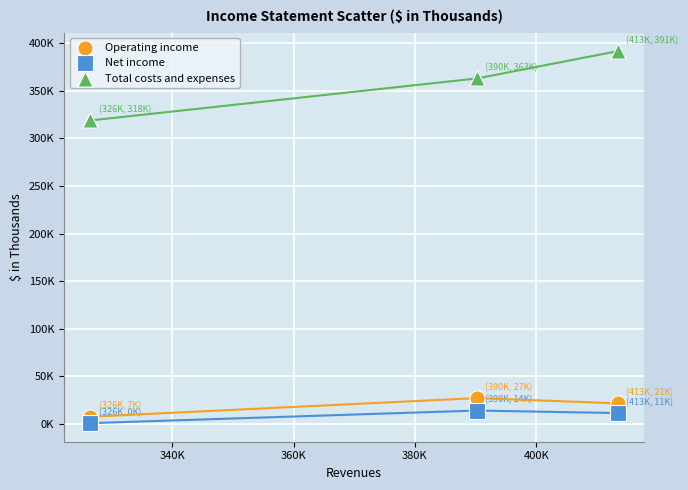

Which series reaches the maximum Y coordinate?

Total costs and expenses